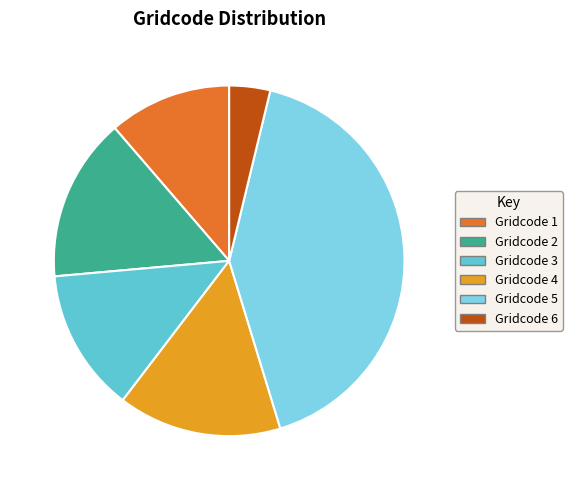

Is the sum of Gridcode 6 and Gridcode 1 greater than half?

No